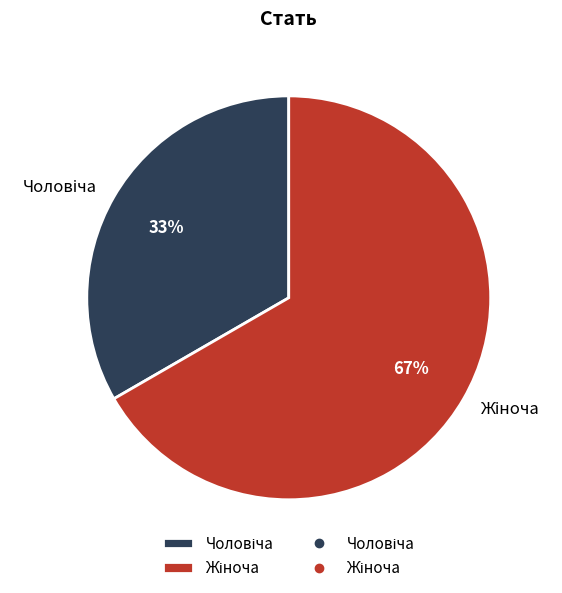

Does any single category account for the majority?

Yes